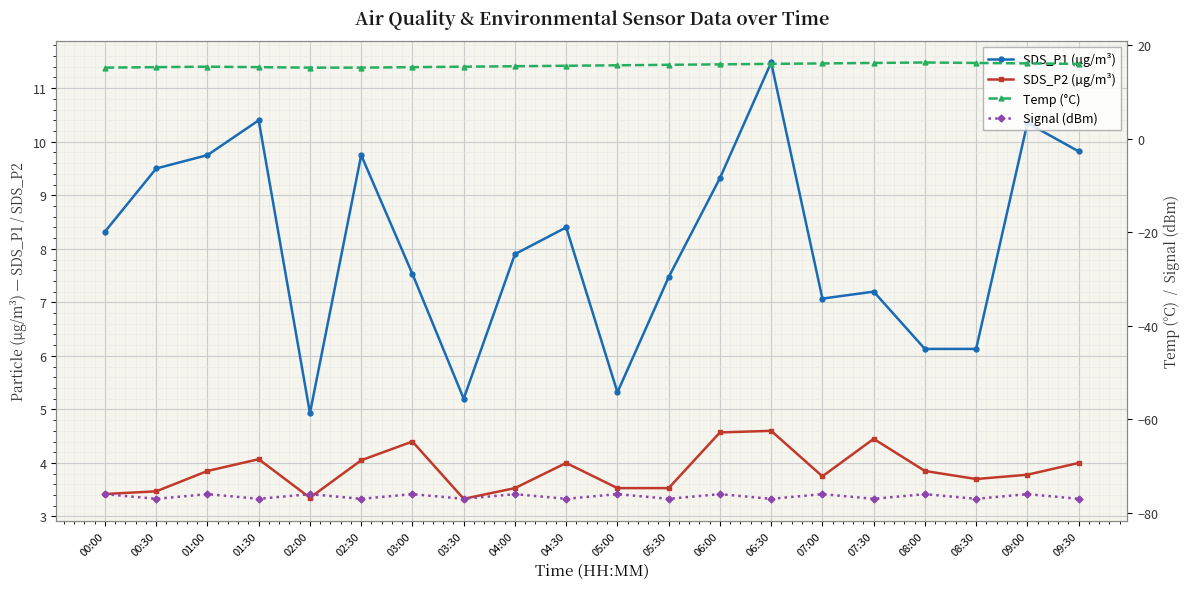

Is it true that SDS_P1 (µg/m³) equals 8.3 at 00:00?

True